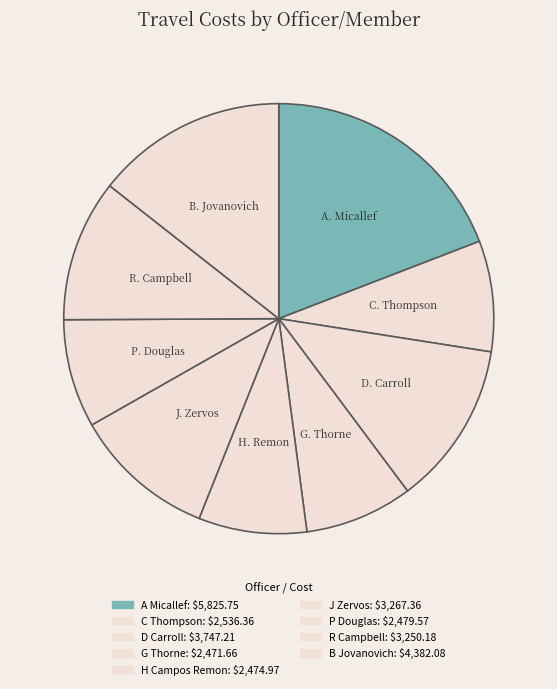

Is there any slice that represents more than half of the pie?

No